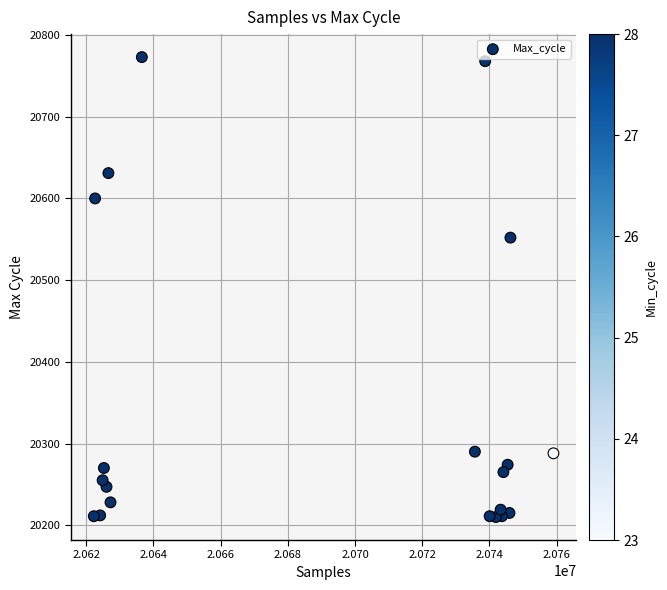

What Y value in the scatter plot is closest to 20491?

20552